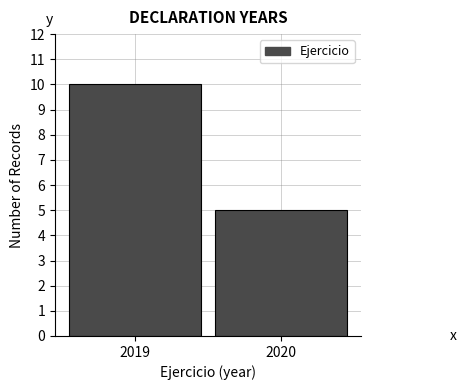

Reading left to right, extract all data points from this chart.

2019=10	2020=5